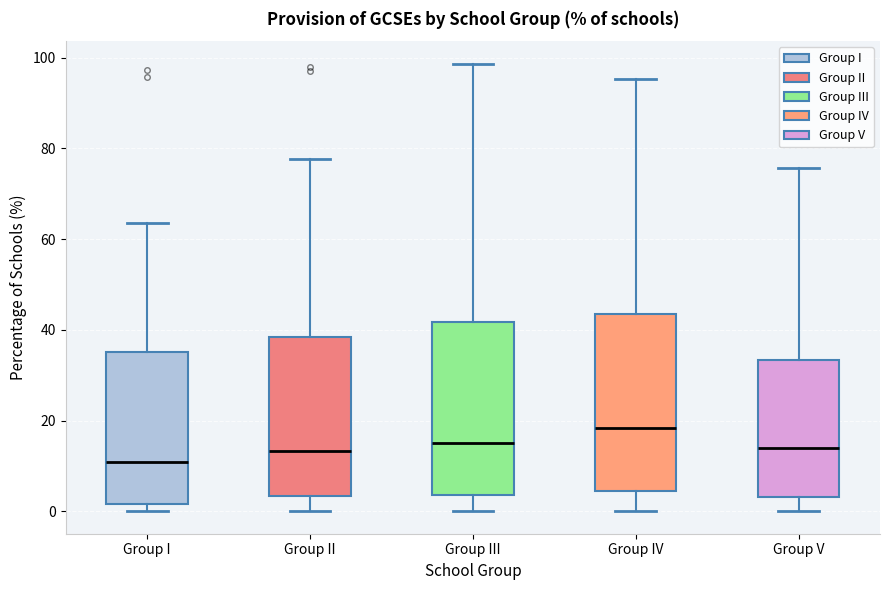

Reading left to right, transcribe this box plot: for each box, give where its median line is, the range the box spans, and where its two whiskers end, as read against the y-axis. The values are not printed on the chart, so give them approximately, as read against the axis.

Group I: median 10, box 2 to 36, whiskers 0 to 64
Group II: median 14, box 4 to 38, whiskers 0 to 78
Group III: median 16, box 4 to 42, whiskers 0 to 98
Group IV: median 18, box 4 to 44, whiskers 0 to 96
Group V: median 14, box 4 to 34, whiskers 0 to 76